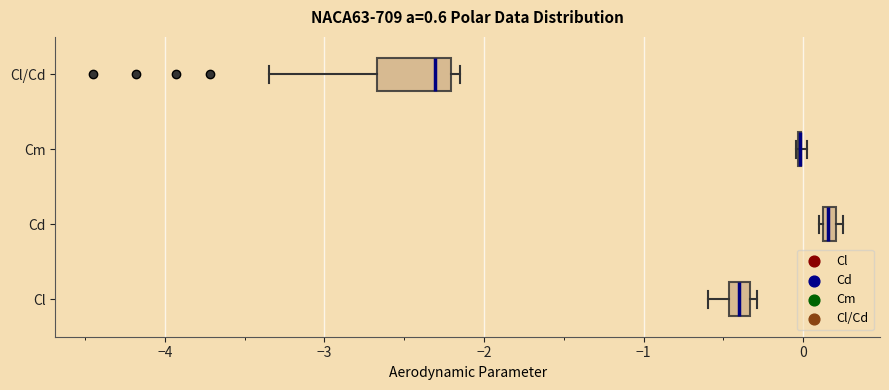

Where is the right edge of the box for Cd on the x-axis? The values are not printed on the chart, so give them approximately, as read against the axis.

0.2